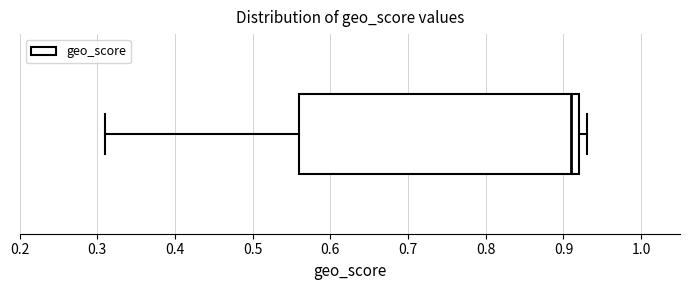

Where is the left edge of the box on the x-axis? The values are not printed on the chart, so give them approximately, as read against the axis.

0.56